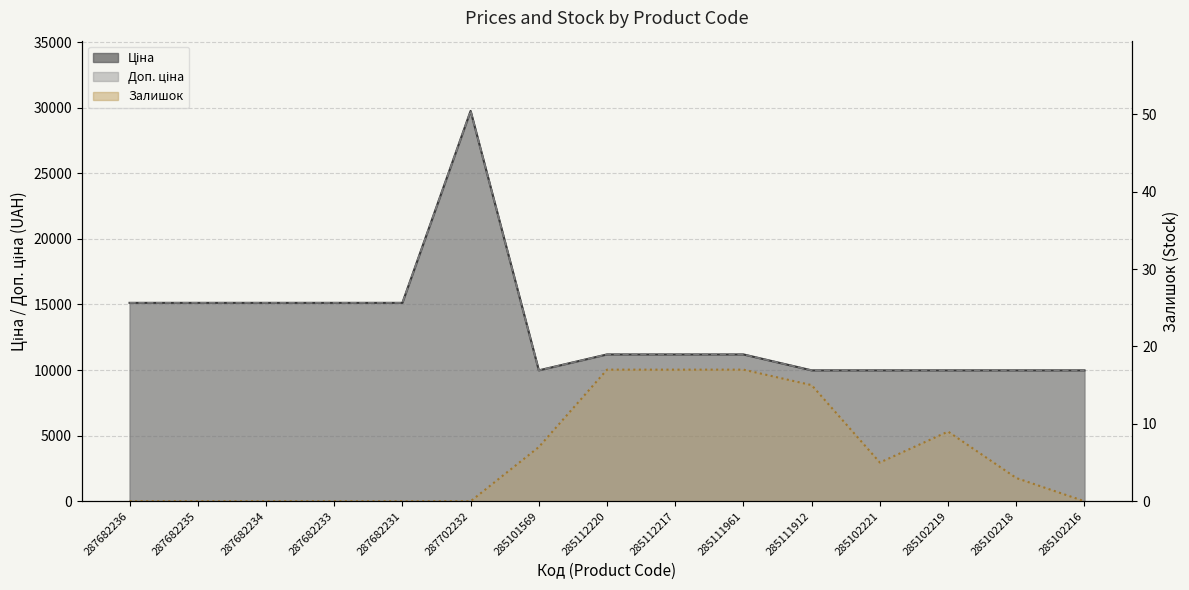

Reading left to right, what are all the values shown in this chart?

Ціна: 287682236=15120.0	287682235=15120.0	287682234=15120.0	287682233=15120.0	287682231=15120.0	287702232=29747.2	285101569=9975.0	285112220=11188.2	285112217=11188.2	285111961=11188.2	285111912=9975.0	285102221=9975.0	285102219=9975.0	285102218=9975.0	285102216=9975.0
Доп. ціна: 287682236=15120.0	287682235=15120.0	287682234=15120.0	287682233=15120.0	287682231=15120.0	287702232=29747.2	285101569=9975.0	285112220=11188.2	285112217=11188.2	285111961=11188.2	285111912=9975.0	285102221=9975.0	285102219=9975.0	285102218=9975.0	285102216=9975.0
Залишок: 287682236=0.0	287682235=0.0	287682234=0.0	287682233=0.0	287682231=0.0	287702232=0.0	285101569=7.0	285112220=17.0	285112217=17.0	285111961=17.0	285111912=15.0	285102221=5.0	285102219=9.0	285102218=3.0	285102216=0.0